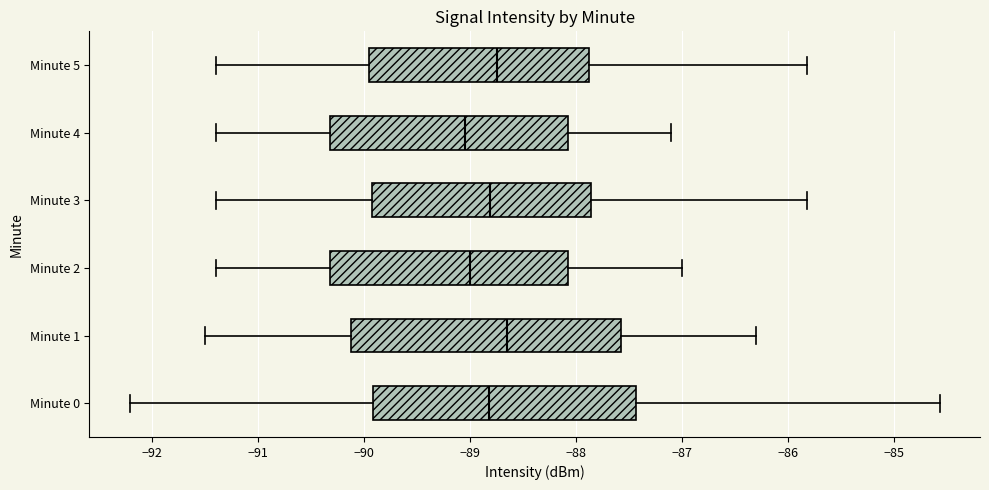

Reading bottom to top, read every box against the x-axis: the position of its median line, the range the box covers, and the ends of its whiskers. The values are not printed on the chart, so give them approximately, as read against the axis.

Minute 0: median -88.8, box -89.9 to -87.4, whiskers -92.2 to -84.6
Minute 1: median -88.6, box -90.1 to -87.6, whiskers -91.5 to -86.3
Minute 2: median -89.0, box -90.3 to -88.1, whiskers -91.4 to -87.0
Minute 3: median -88.8, box -89.9 to -87.9, whiskers -91.4 to -85.8
Minute 4: median -89.0, box -90.3 to -88.1, whiskers -91.4 to -87.1
Minute 5: median -88.7, box -89.9 to -87.9, whiskers -91.4 to -85.8